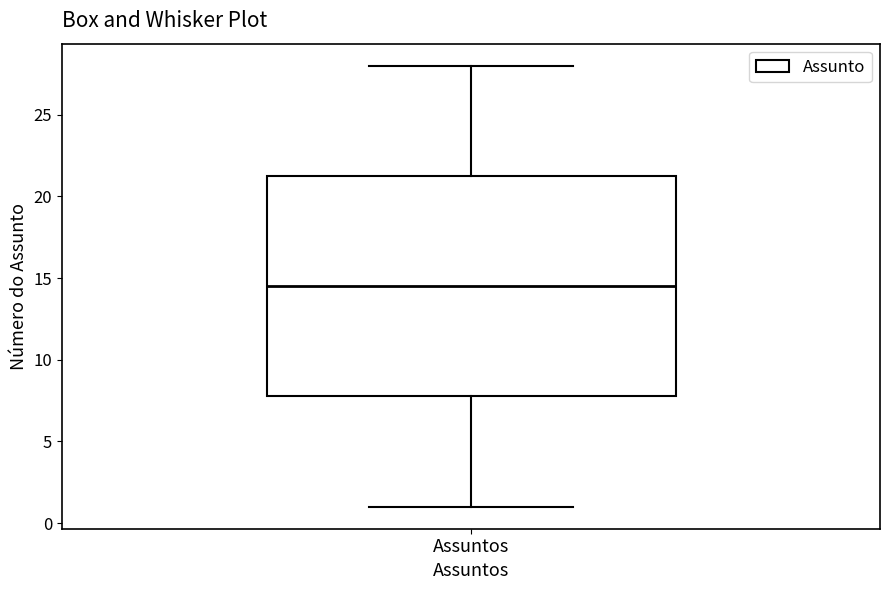

Where does the median line of the box for Assuntos sit on the y-axis? The values are not printed on the chart, so give them approximately, as read against the axis.

14.5